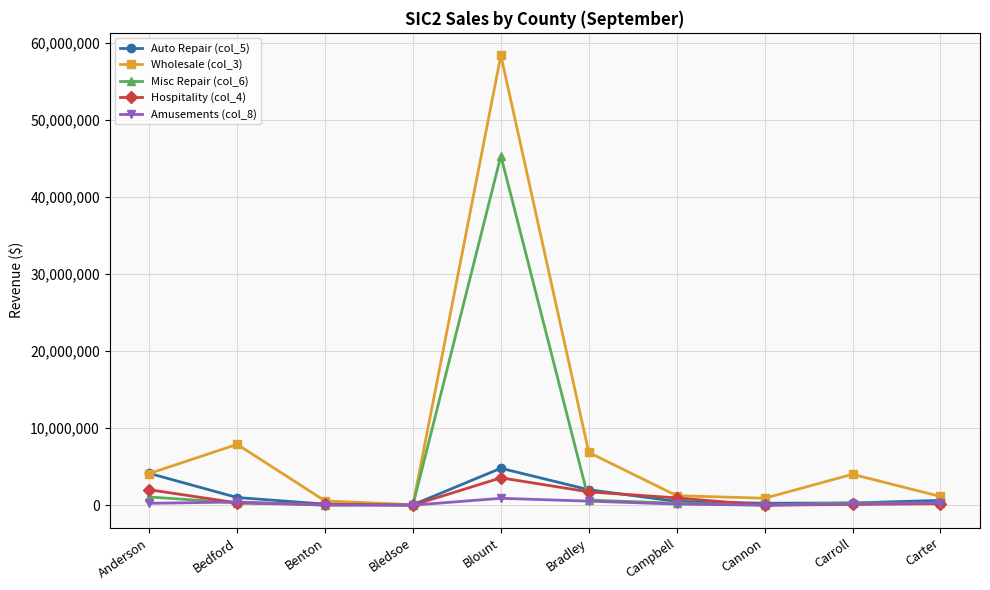

Which series has the widest spread of values?

Wholesale (col_3)